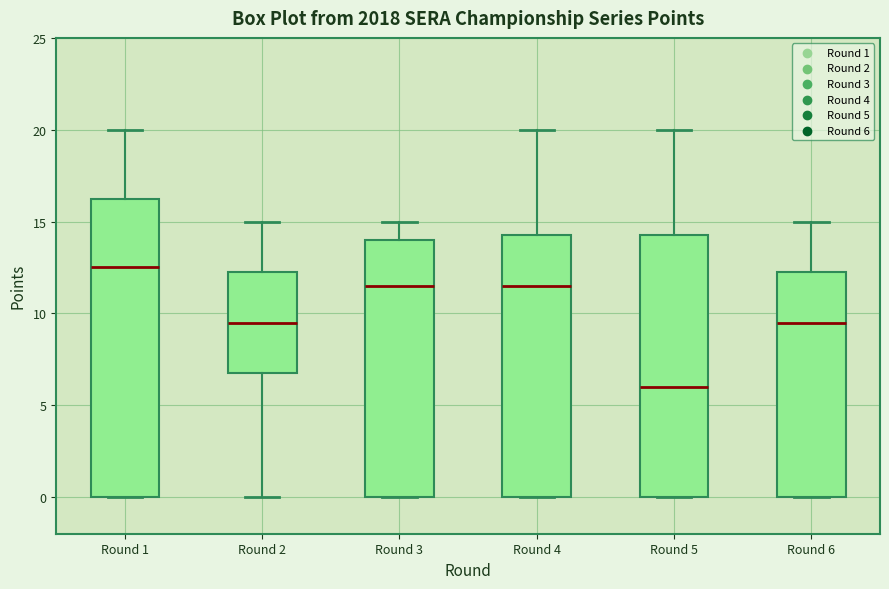

Reading left to right, transcribe this box plot: for each box, give where its median line is, the range the box spans, and where its two whiskers end, as read against the y-axis. The values are not printed on the chart, so give them approximately, as read against the axis.

Round 1: median 12.5, box 0.0 to 16.5, whiskers 0.0 to 20.0
Round 2: median 9.5, box 7.0 to 12.5, whiskers 0.0 to 15.0
Round 3: median 11.5, box 0.0 to 14.0, whiskers 0.0 to 15.0
Round 4: median 11.5, box 0.0 to 14.5, whiskers 0.0 to 20.0
Round 5: median 6.0, box 0.0 to 14.5, whiskers 0.0 to 20.0
Round 6: median 9.5, box 0.0 to 12.5, whiskers 0.0 to 15.0